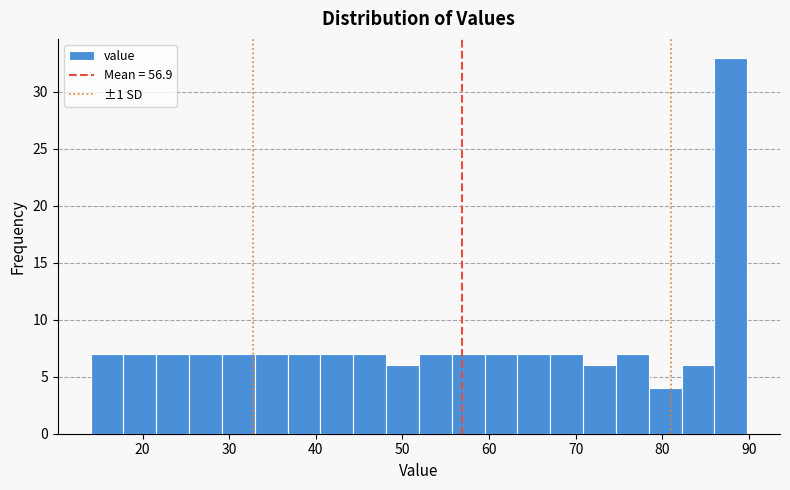

Around what value on the x-axis is the tallest bar? Give the approximate position of its centre, as read against the axis.

88